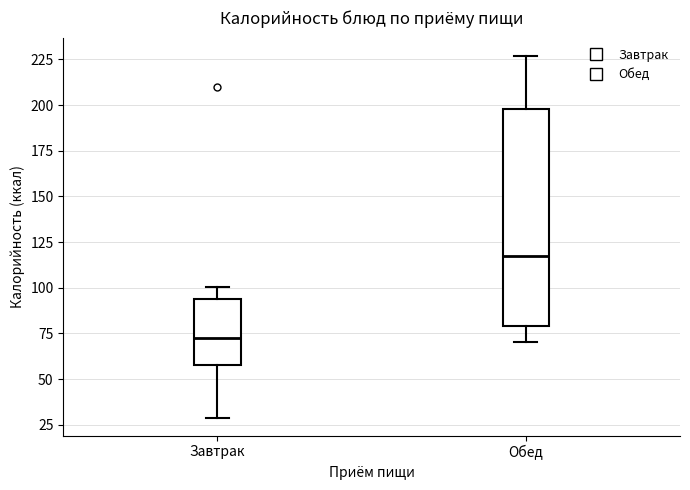

Which box has the highest median line?

Обед